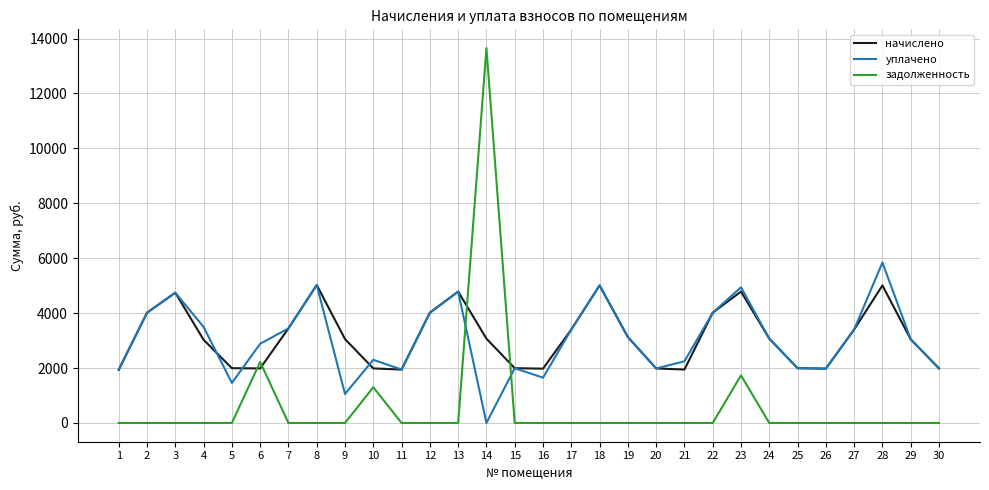

What is the maximum value for задолженность?

13654.2